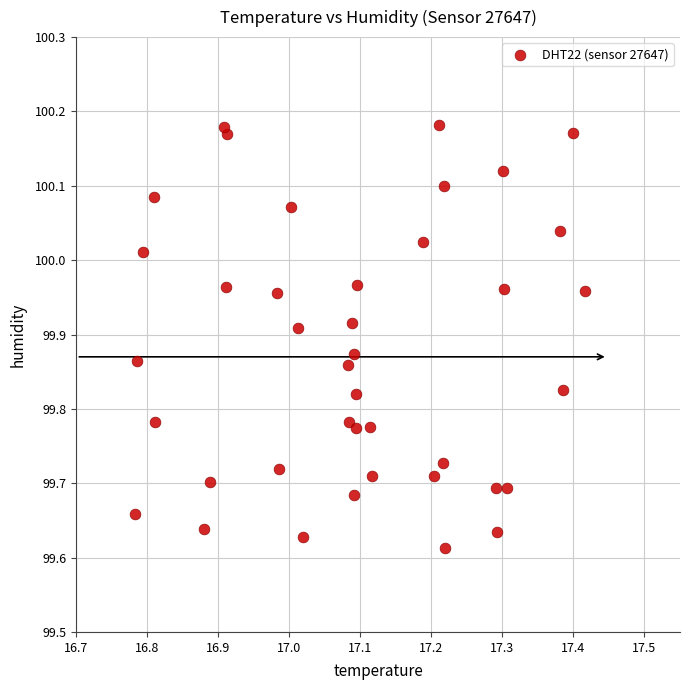

What is the range of Y values (max minus min)?

0.6